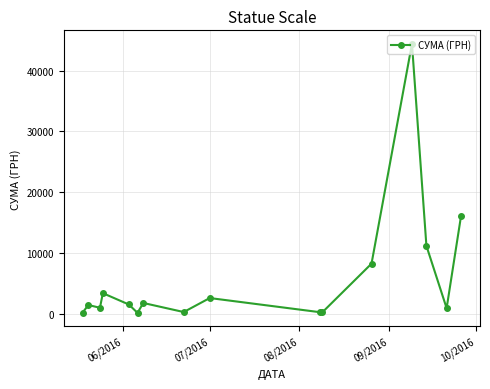

What is the difference between the maximum and minimum values?

44214.2